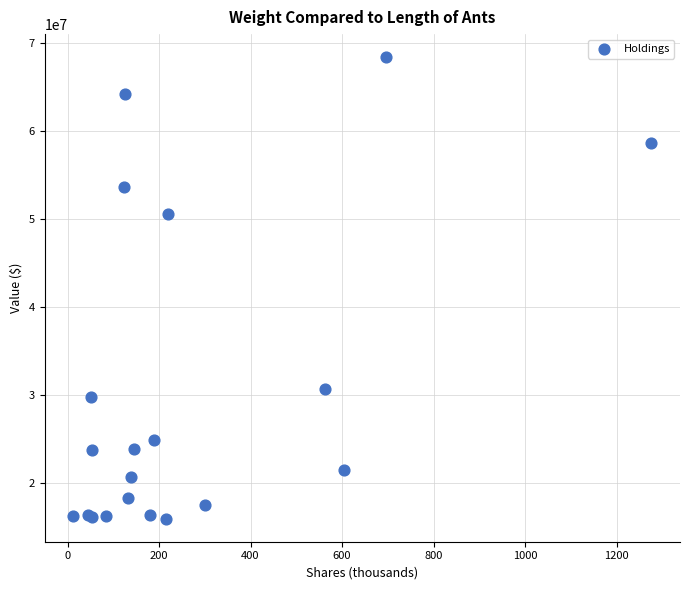

What Y value in the scatter plot is closest to 42160512?

50590469